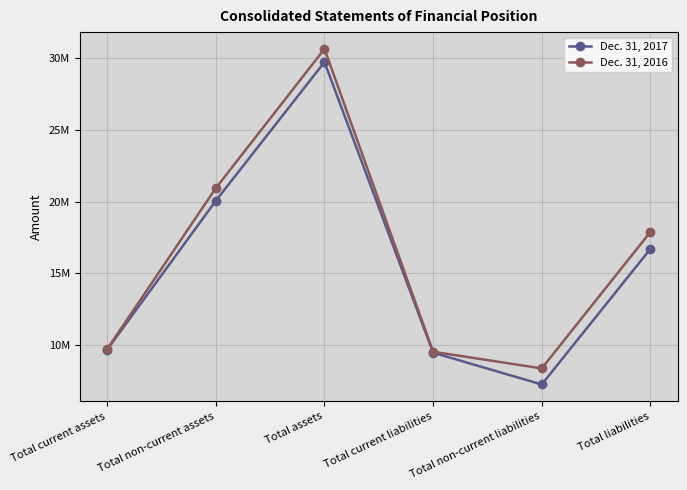

What are all the series names shown in the legend?

Dec. 31, 2017, Dec. 31, 2016